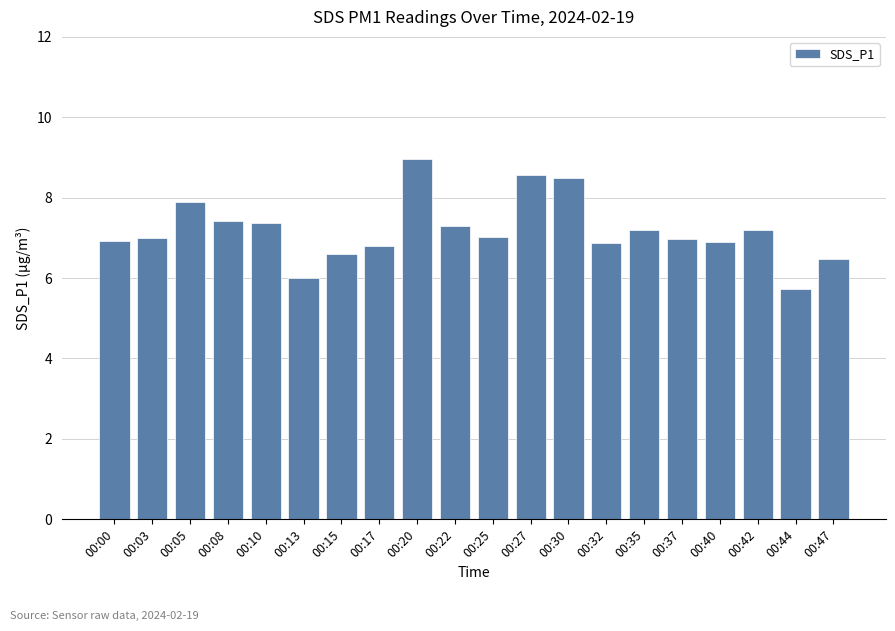

What is the change in value from 00:17 to 00:44?

-1.1